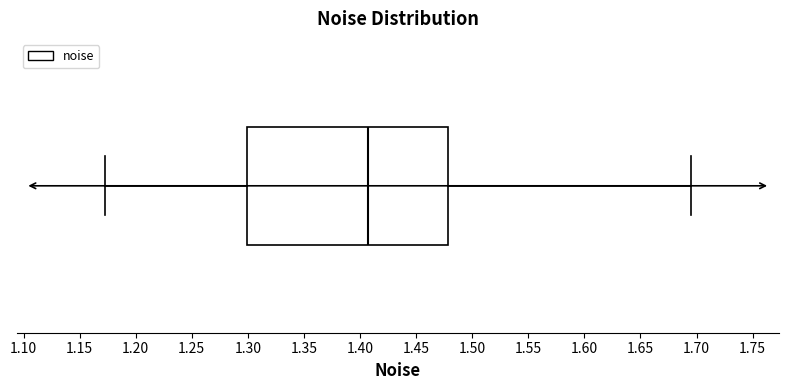

Where does the left whisker of the box end on the x-axis? The values are not printed on the chart, so give them approximately, as read against the axis.

1.170